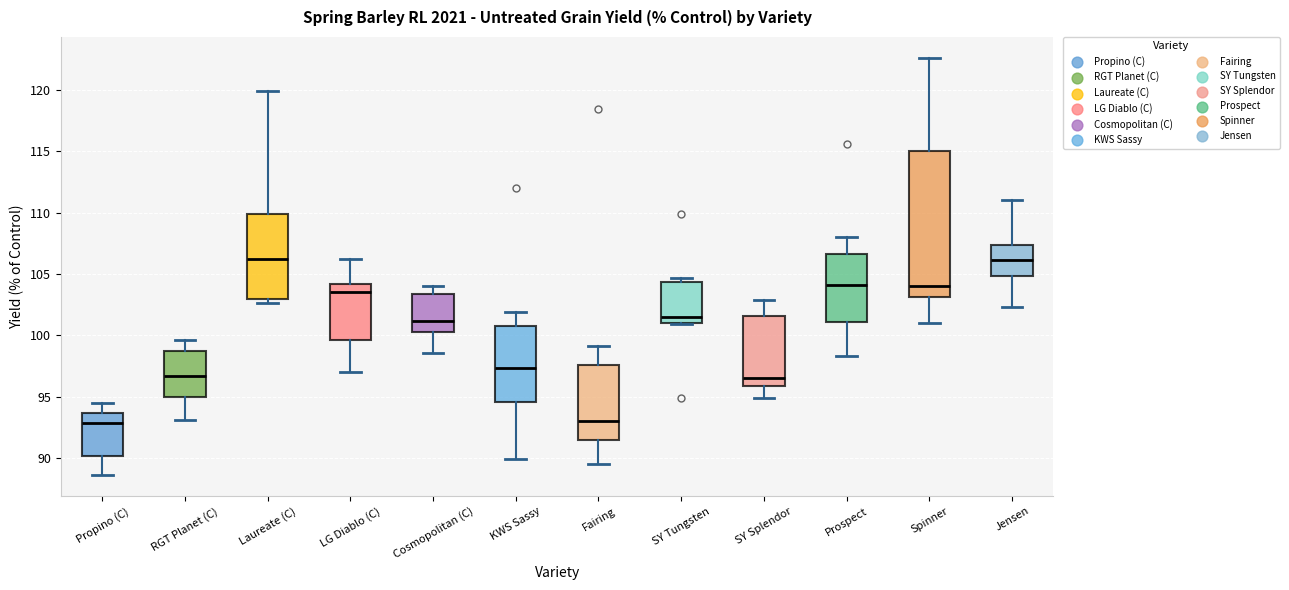

Reading left to right, read every box against the y-axis: the position of its median line, the range the box covers, and the ends of its whiskers. The values are not printed on the chart, so give them approximately, as read against the axis.

Propino (C): median 93.0, box 90.0 to 93.5, whiskers 88.5 to 94.5
RGT Planet (C): median 96.5, box 95.0 to 98.5, whiskers 93.0 to 99.5
Laureate (C): median 106.0, box 103.0 to 110.0, whiskers 102.5 to 120.0
LG Diablo (C): median 103.5, box 99.5 to 104.0, whiskers 97.0 to 106.0
Cosmopolitan (C): median 101.0, box 100.5 to 103.5, whiskers 98.5 to 104.0
KWS Sassy: median 97.5, box 94.5 to 101.0, whiskers 90.0 to 102.0
Fairing: median 93.0, box 91.5 to 97.5, whiskers 89.5 to 99.0
SY Tungsten: median 101.5, box 101.0 to 104.5, whiskers 101.0 to 104.5 (just above the box's upper edge)
SY Splendor: median 96.5, box 96.0 to 101.5, whiskers 95.0 to 103.0
Prospect: median 104.0, box 101.0 to 106.5, whiskers 98.5 to 108.0
Spinner: median 104.0, box 103.0 to 115.0, whiskers 101.0 to 122.5
Jensen: median 106.0, box 105.0 to 107.5, whiskers 102.5 to 111.0